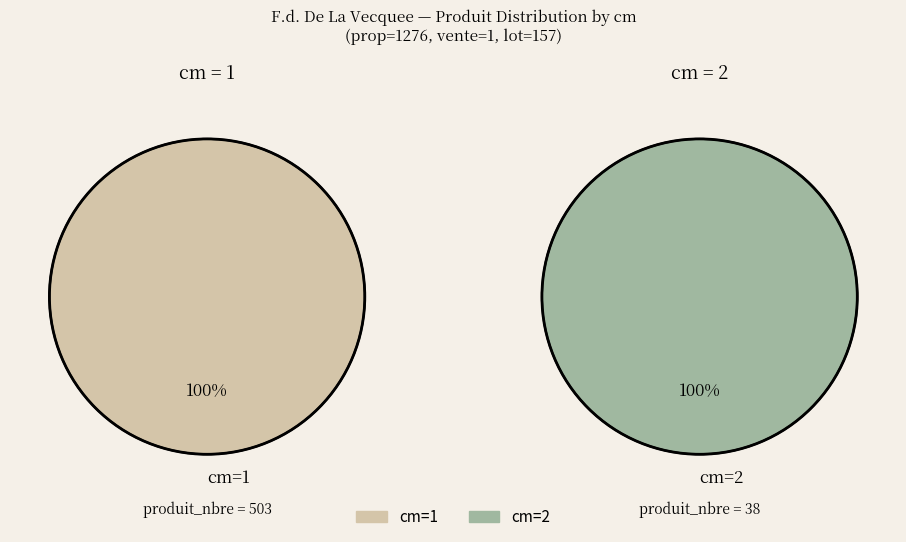

What is the largest slice in the pie chart?

1